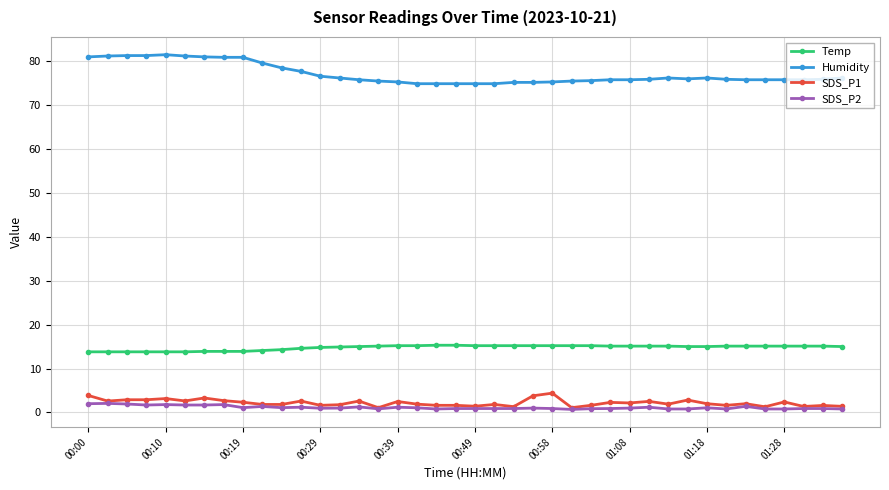

Which series has the largest total across all categories?

Humidity